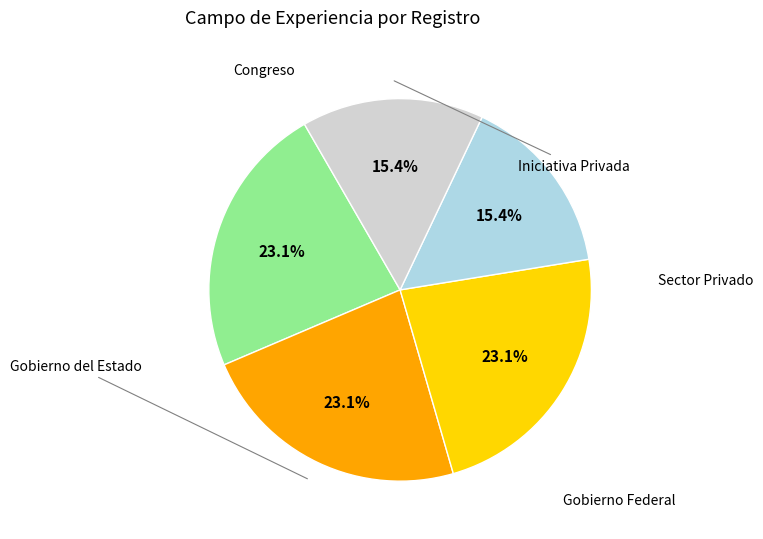

Count the number of slices in the pie.

5